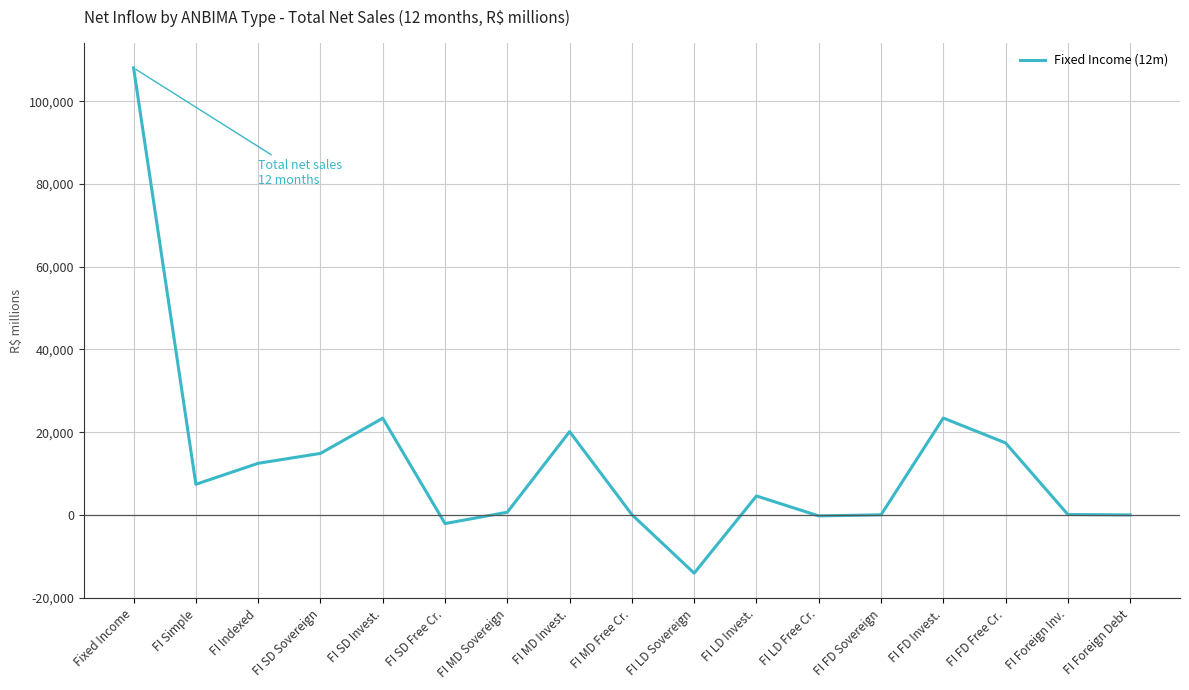

Where is the first local minimum?

FI Simple